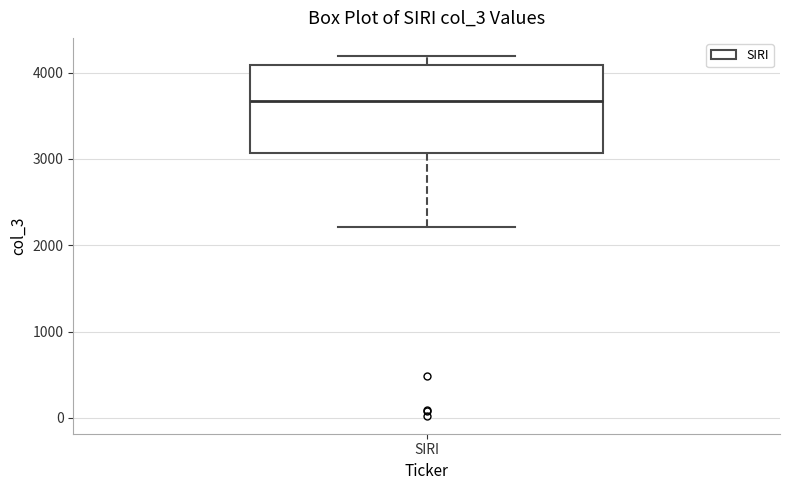

Where does the median line of the box for SIRI sit on the y-axis? The values are not printed on the chart, so give them approximately, as read against the axis.

3700